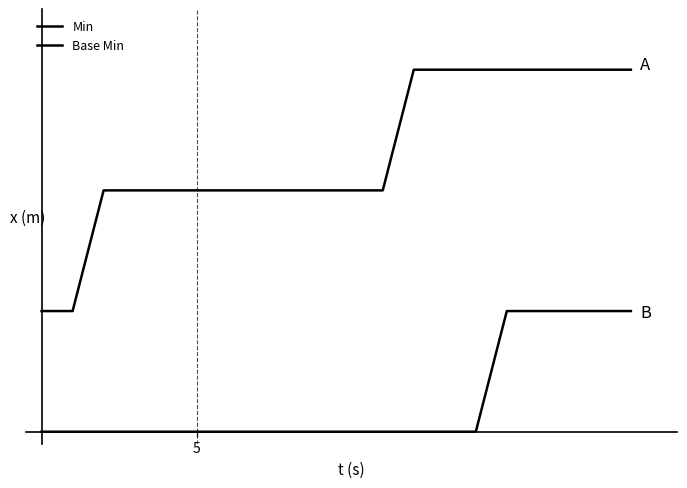

Does the chart display data point markers on the line(s)?

No